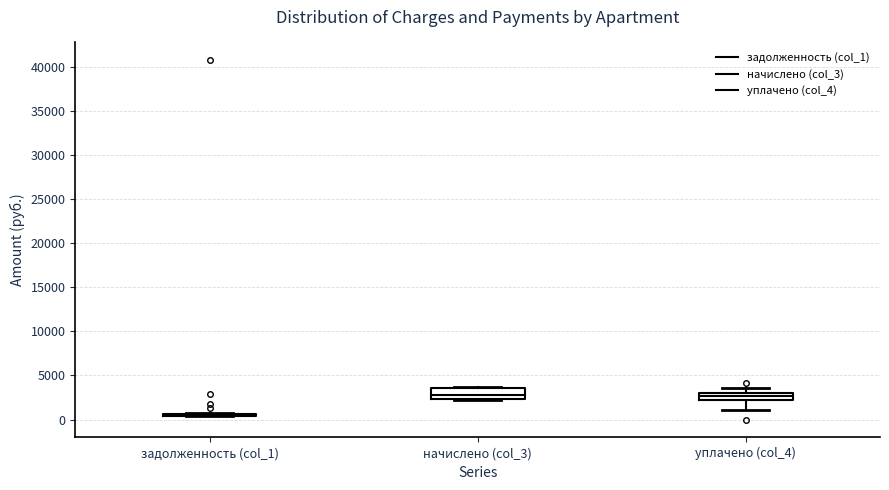

Reading left to right, read every box against the y-axis: the position of its median line, the range the box covers, and the ends of its whiskers. The values are not printed on the chart, so give them approximately, as read against the axis.

задолженность (col_1): box collapsed to a line at 500, whiskers 500 to 500
начислено (col_3): median 2500 (just above the box's lower edge), box 2500 to 3500, whiskers 2000 to 3500
уплачено (col_4): median 2500, box 2000 to 3000, whiskers 1000 to 3500